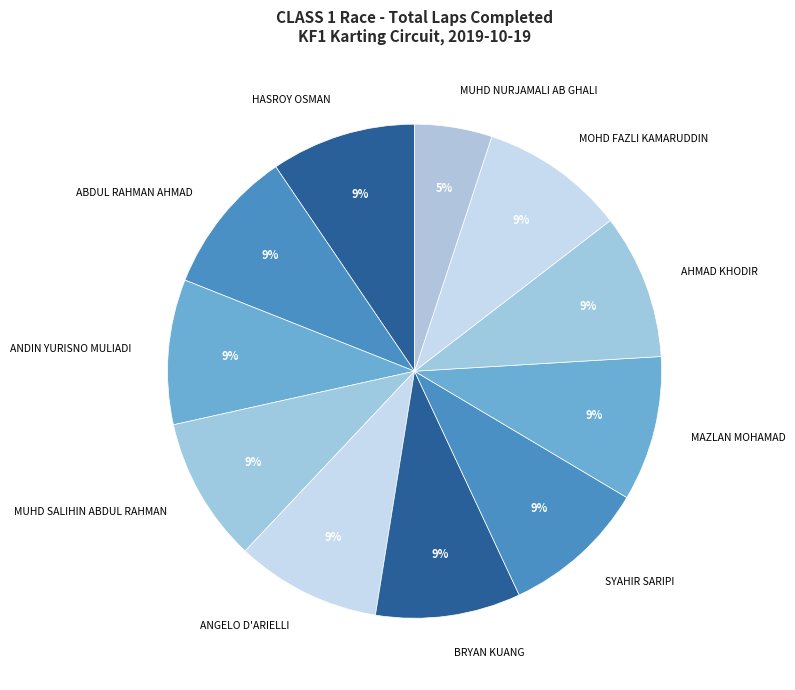

How many slices are in this pie chart?

11